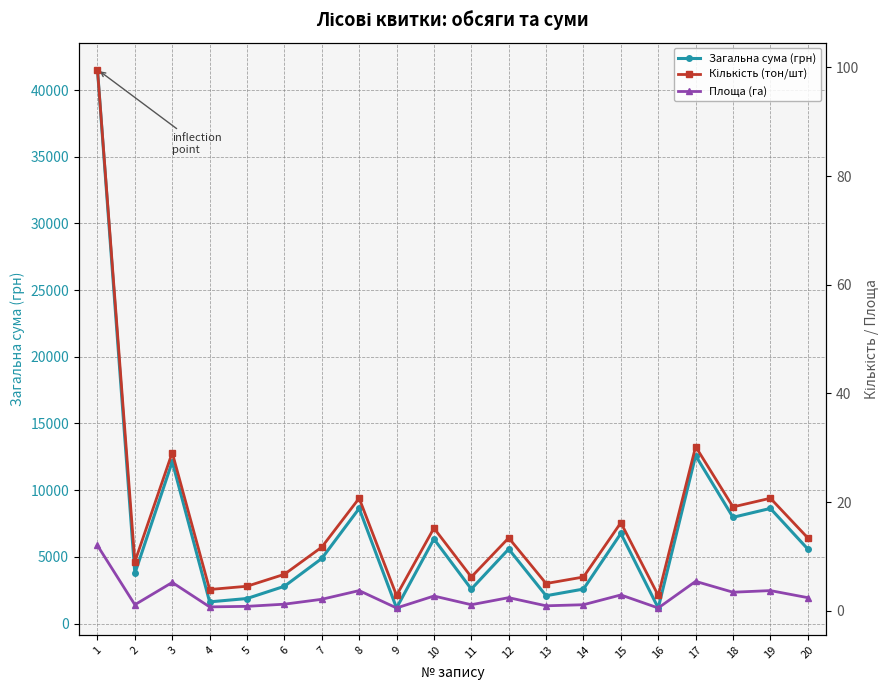

Is the value of Площа (га) at 16 greater than the value of Кількість (тон/шт) at 12?

No